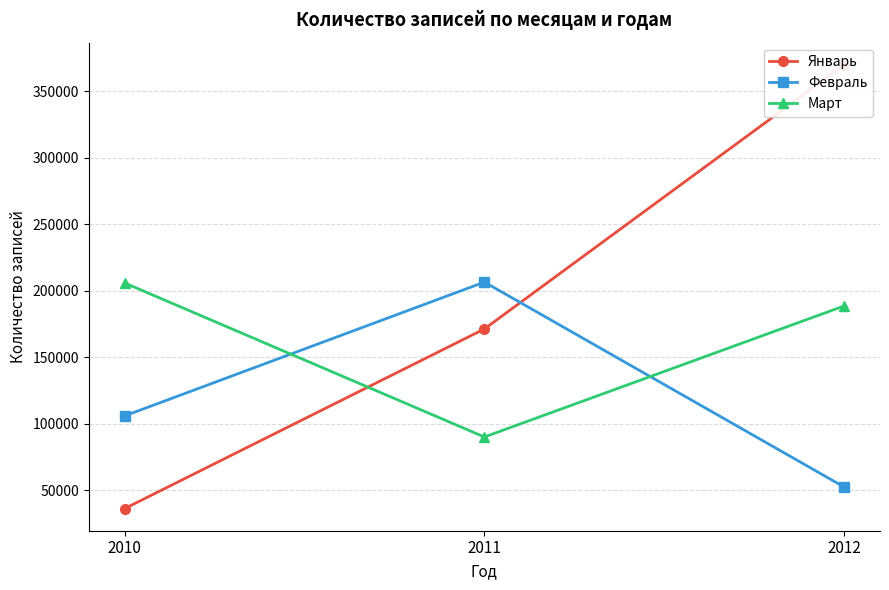

What is the average value of the Февраль series?

121607